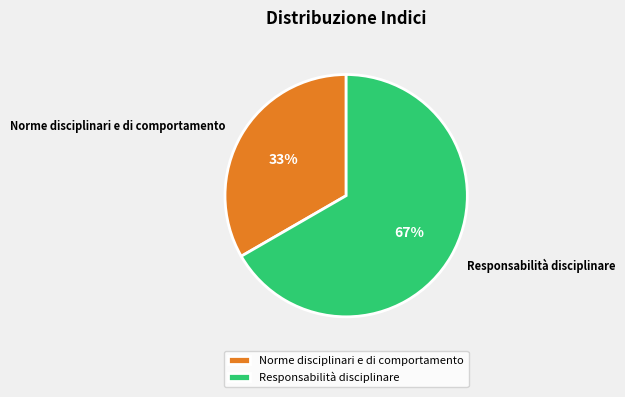

True or false: Norme disciplinari e di comportamento accounts for 33% of the total.

True